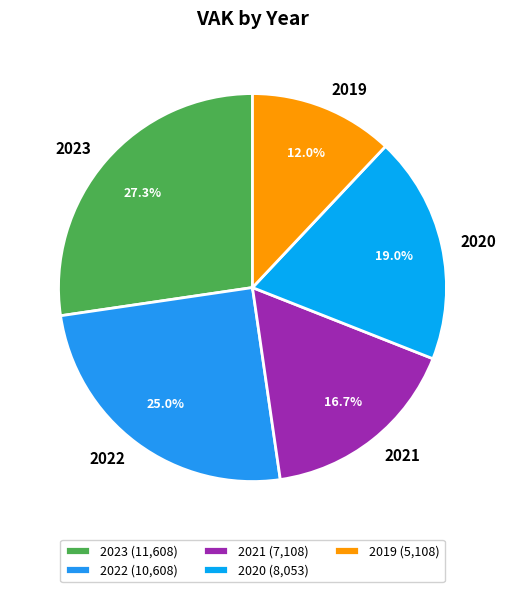

Which slice is the smallest?

2019